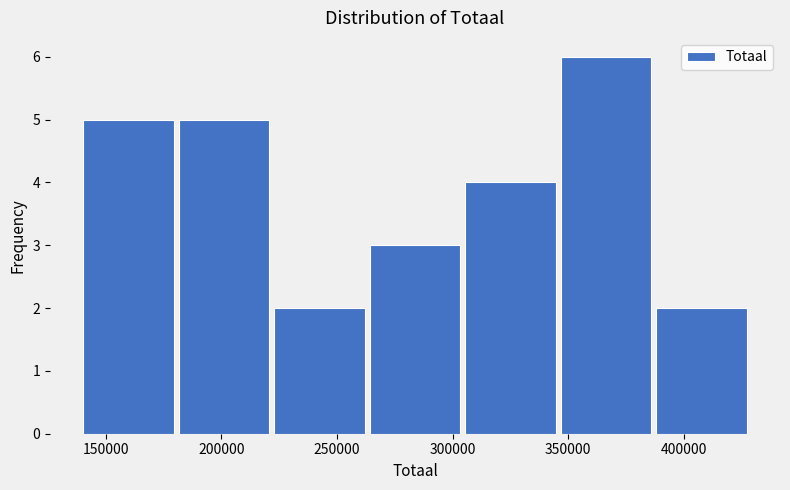

What is the height of the bar covering 180000 to 220000 on the x-axis? Neither the bar edges nor the heights are printed on the chart, so give them approximately, as read against the axes.

5